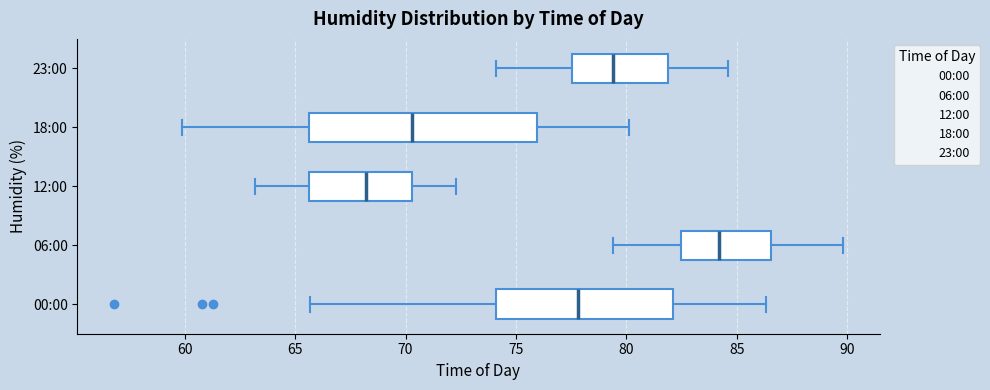

Where does the median line of the box for 18:00 sit on the x-axis? The values are not printed on the chart, so give them approximately, as read against the axis.

70.5